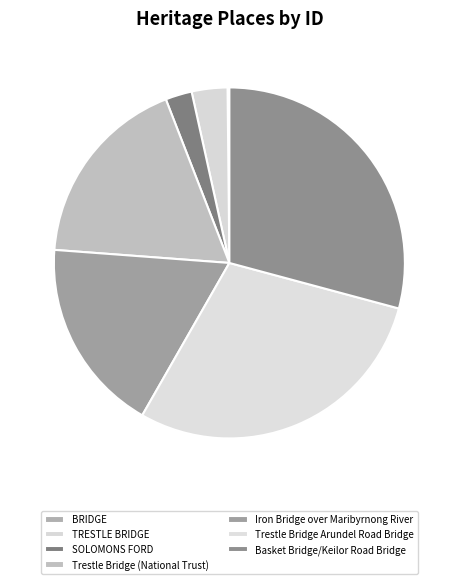

How much of the chart is everything except TRESTLE BRIDGE?

96.7%